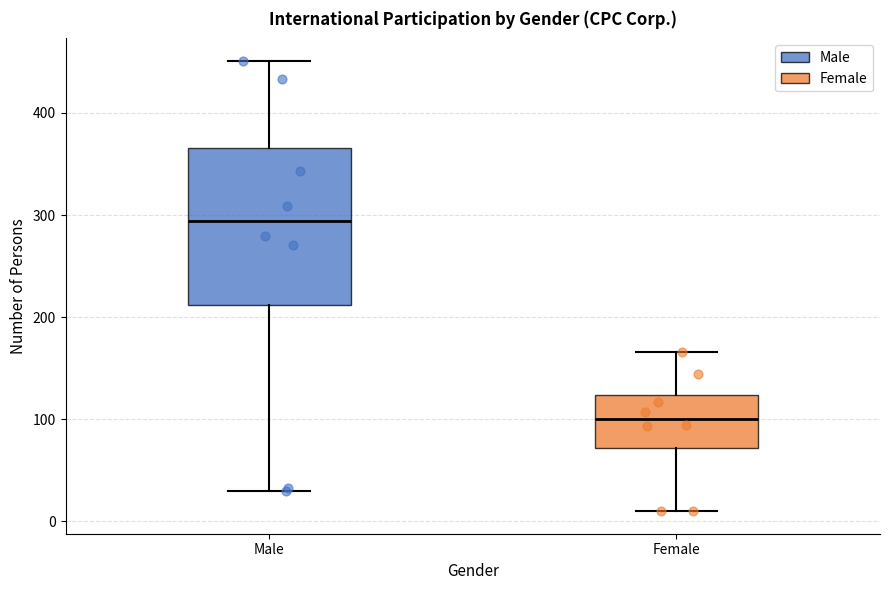

Reading left to right, read every box against the y-axis: the position of its median line, the range the box covers, and the ends of its whiskers. The values are not printed on the chart, so give them approximately, as read against the axis.

Male: median 290, box 210 to 370, whiskers 30 to 450
Female: median 100, box 70 to 120, whiskers 10 to 170